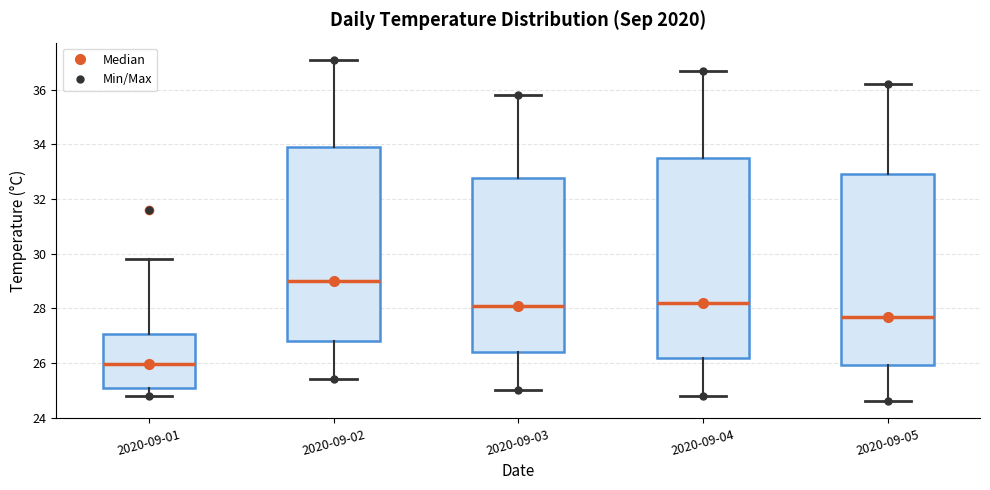

Which box's median line is the highest?

2020-09-02